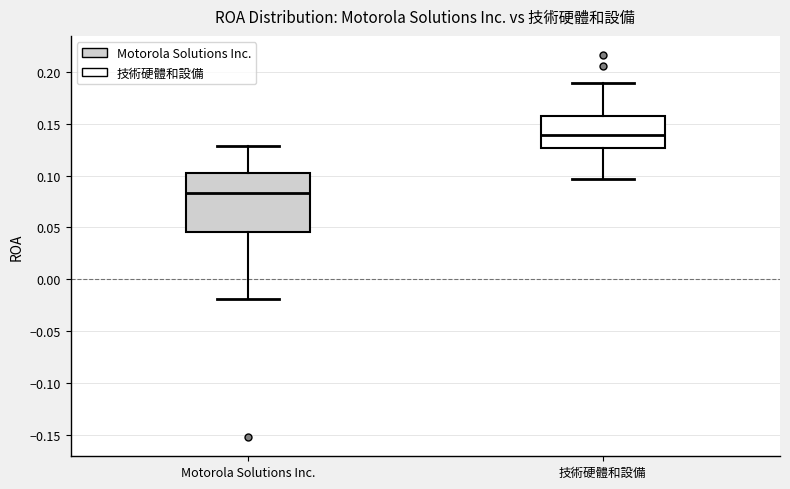

Which box has the highest median line?

技術硬體和設備